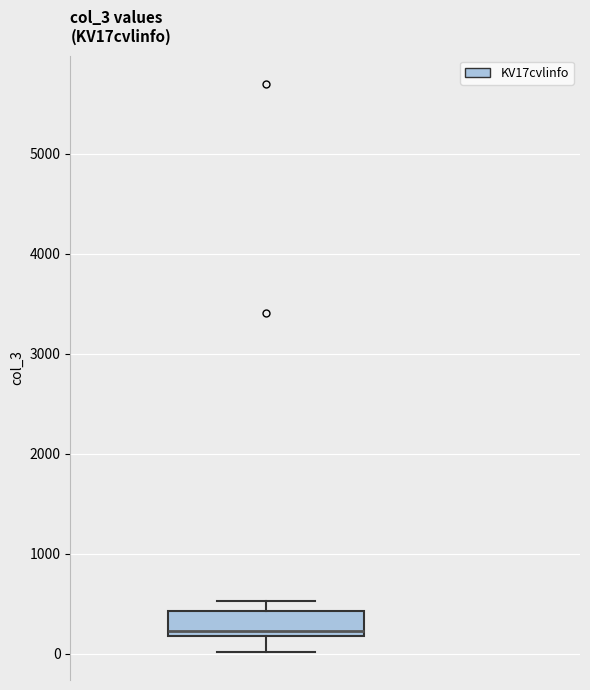

Where is the lower edge of the box on the y-axis? The values are not printed on the chart, so give them approximately, as read against the axis.

200